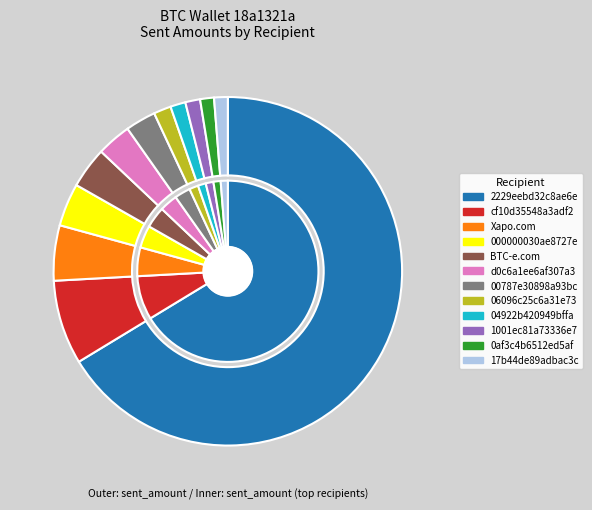

Combined, what portion of the pie is cf10d35548a3adf2 and Xapo.com?

12.9%